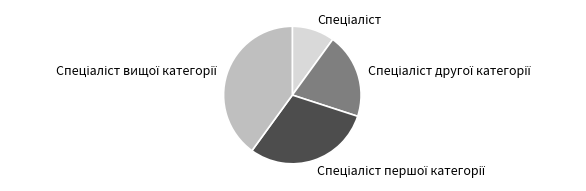

Is there a majority slice in this chart?

No